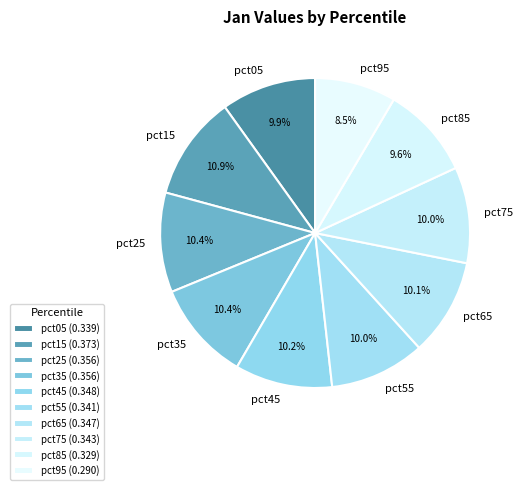

How many segments does this pie chart have?

10